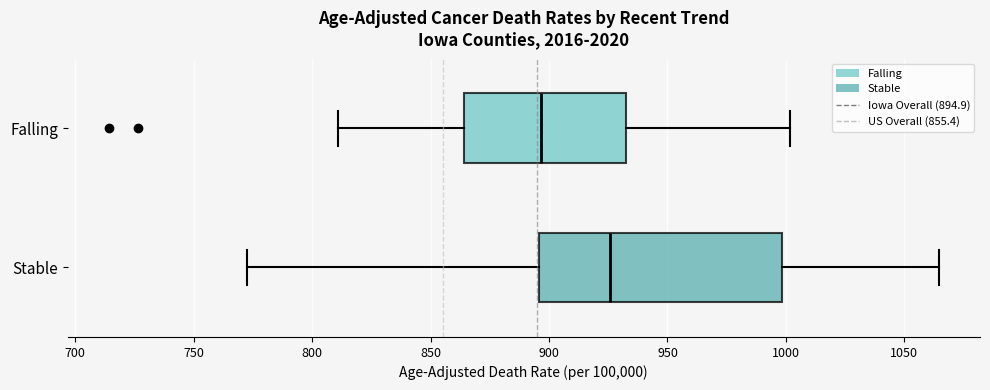

Comparing the boxes themselves (not the whiskers), which one is the widest?

Stable